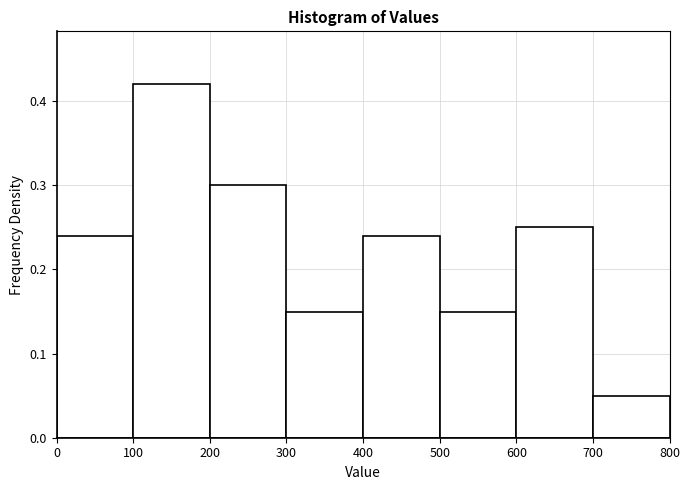

Over which range of the x-axis is the bar tallest?

100 to 200